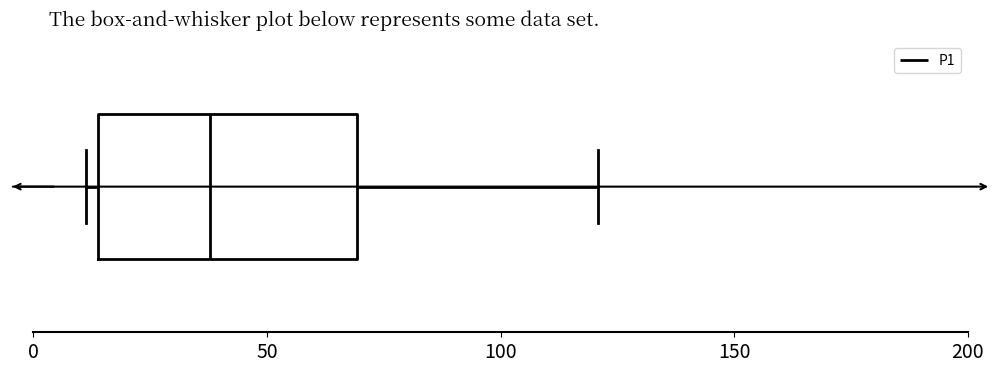

Read this box plot against the x-axis: the position of the median line, the range covered by the box, and the ends of both whiskers. The values are not printed on the chart, so give them approximately, as read against the axis.

median 40, box 15 to 70, whiskers 10 to 120